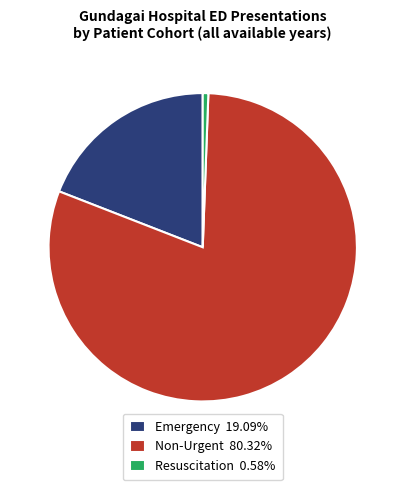

Which slice is the largest?

Non-Urgent